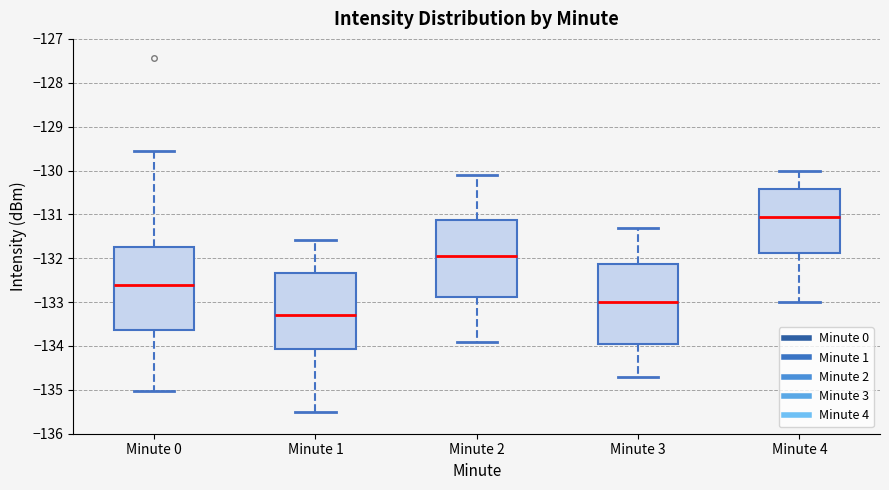

Which box has the lowest median line?

Minute 1